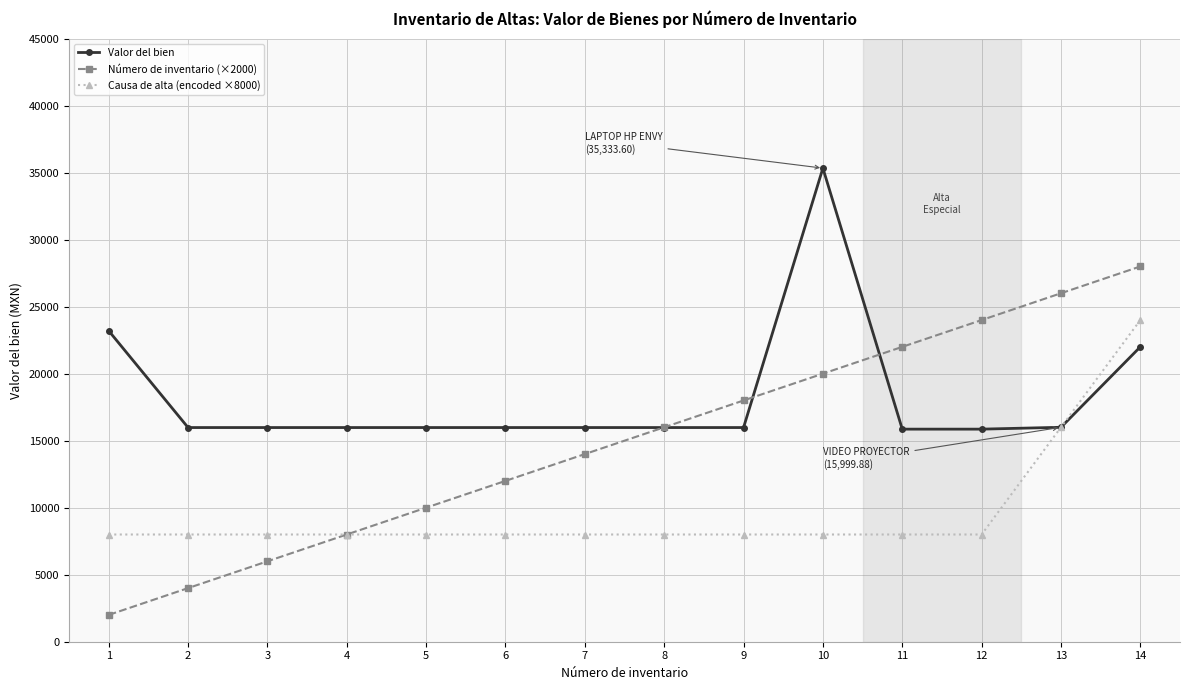

Which series changed the most between 2 and 11?

Número de inventario (×2000)